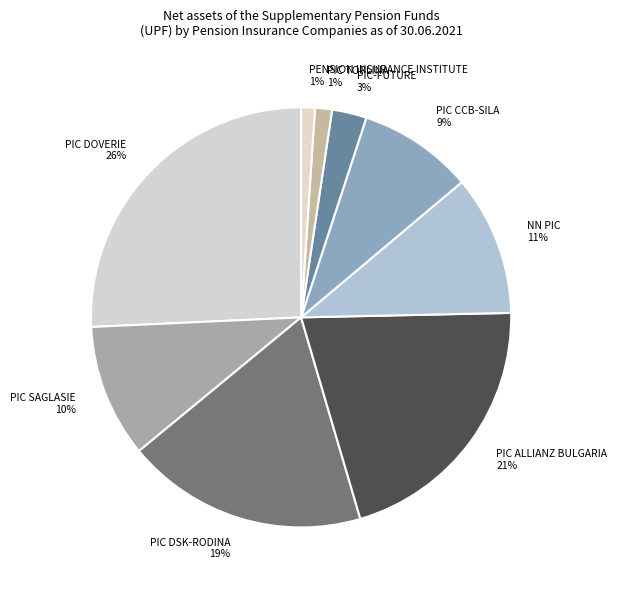

Combined, do PIC TOPLINA and PIC CCB-SILA account for over 50%?

No